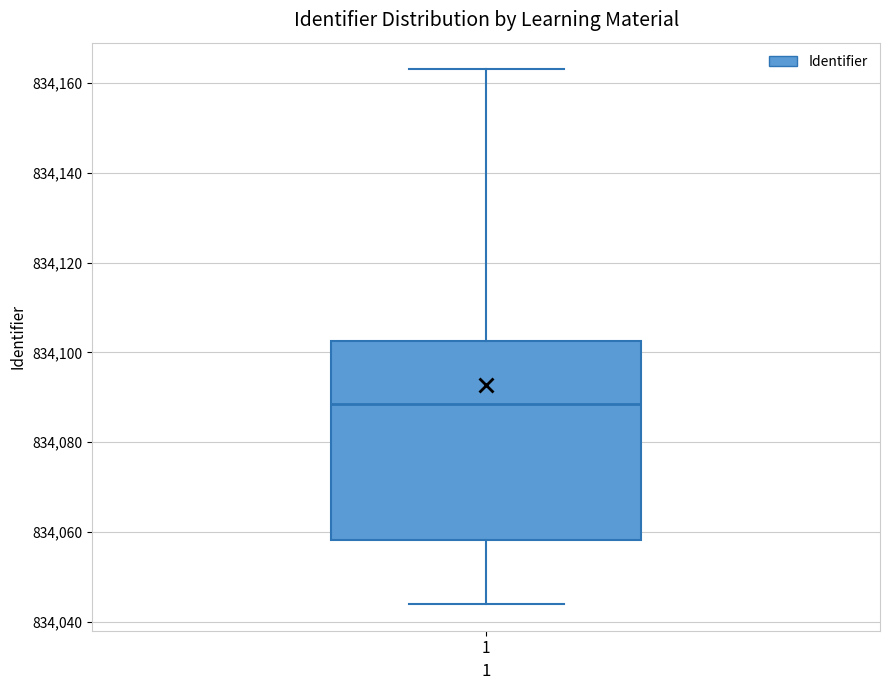

Transcribe this box plot: give where the median line is, the range the box spans, and where the two whiskers end, as read against the y-axis. The values are not printed on the chart, so give them approximately, as read against the axis.

median 834088, box 834058 to 834102, whiskers 834044 to 834164